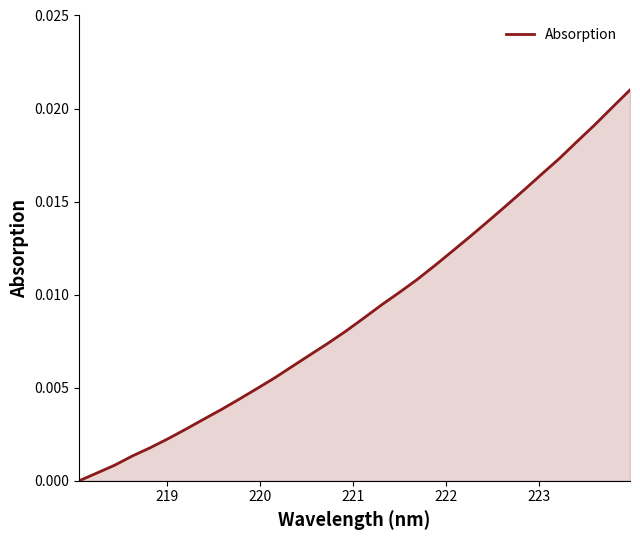

How many lines are shown in the chart?

1